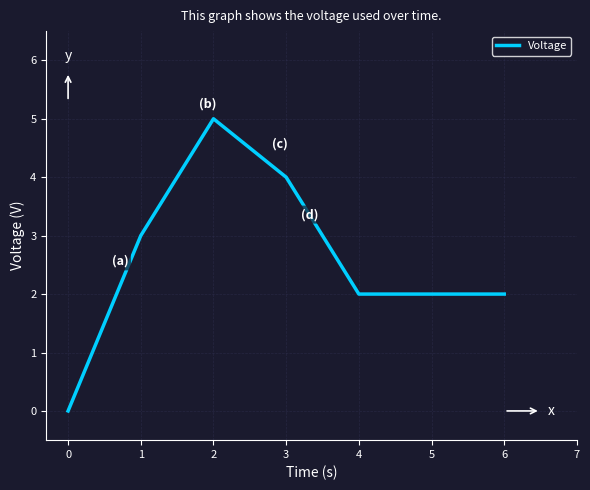

How many values are between 2 and 4?

5